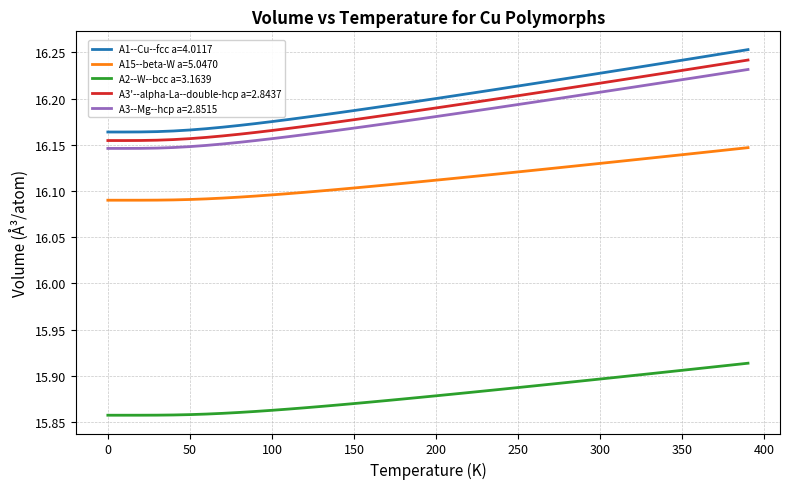

Which series has the widest spread of values?

A1--Cu--fcc a=4.0117